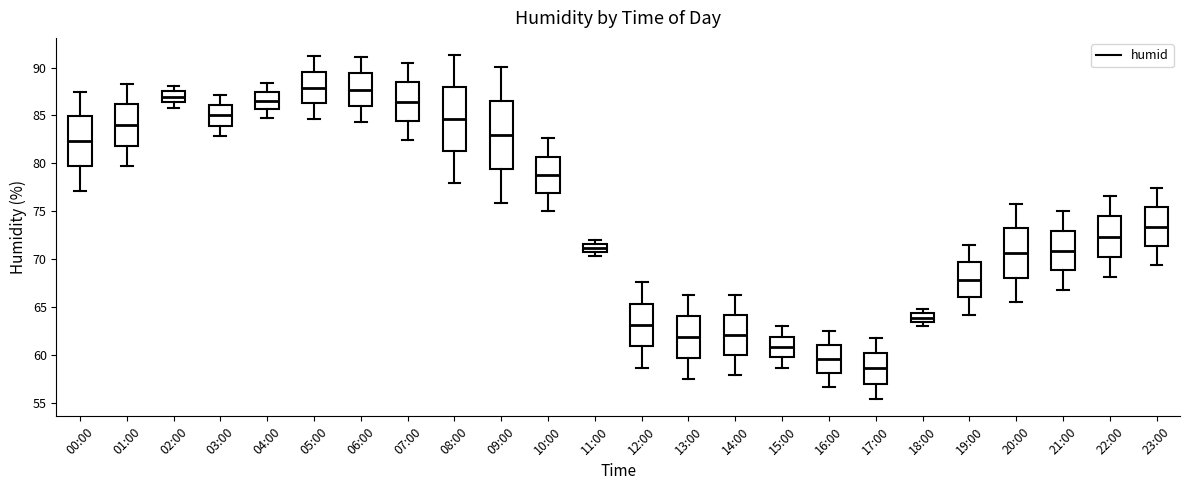

Reading left to right, read every box against the y-axis: the position of its median line, the range the box covers, and the ends of its whiskers. The values are not printed on the chart, so give them approximately, as read against the axis.

00:00: median 82.5, box 79.5 to 85.0, whiskers 77.0 to 87.5
01:00: median 84.0, box 82.0 to 86.0, whiskers 79.5 to 88.5
02:00: median 87.0, box 86.5 to 87.5, whiskers 86.0 to 88.0
03:00: median 85.0, box 84.0 to 86.0, whiskers 83.0 to 87.0
04:00: median 86.5, box 85.5 to 87.5, whiskers 84.5 to 88.5
05:00: median 88.0, box 86.5 to 89.5, whiskers 84.5 to 91.0
06:00: median 87.5, box 86.0 to 89.5, whiskers 84.5 to 91.0
07:00: median 86.5, box 84.5 to 88.5, whiskers 82.5 to 90.5
08:00: median 84.5, box 81.5 to 88.0, whiskers 78.0 to 91.5
09:00: median 83.0, box 79.5 to 86.5, whiskers 76.0 to 90.0
10:00: median 79.0, box 77.0 to 80.5, whiskers 75.0 to 82.5
11:00: median 71.0, box 70.5 to 71.5, whiskers 70.5 (just below the box's lower edge) to 72.0
12:00: median 63.0, box 61.0 to 65.5, whiskers 58.5 to 67.5
13:00: median 62.0, box 59.5 to 64.0, whiskers 57.5 to 66.5
14:00: median 62.0, box 60.0 to 64.0, whiskers 58.0 to 66.5
15:00: median 61.0, box 60.0 to 62.0, whiskers 58.5 to 63.0
16:00: median 59.5, box 58.0 to 61.0, whiskers 56.5 to 62.5
17:00: median 58.5, box 57.0 to 60.0, whiskers 55.5 to 62.0
18:00: median 64.0, box 63.5 to 64.5, whiskers 63.0 to 65.0
19:00: median 68.0, box 66.0 to 69.5, whiskers 64.0 to 71.5
20:00: median 70.5, box 68.0 to 73.0, whiskers 65.5 to 76.0
21:00: median 71.0, box 69.0 to 73.0, whiskers 67.0 to 75.0
22:00: median 72.5, box 70.0 to 74.5, whiskers 68.0 to 76.5
23:00: median 73.5, box 71.5 to 75.5, whiskers 69.5 to 77.5